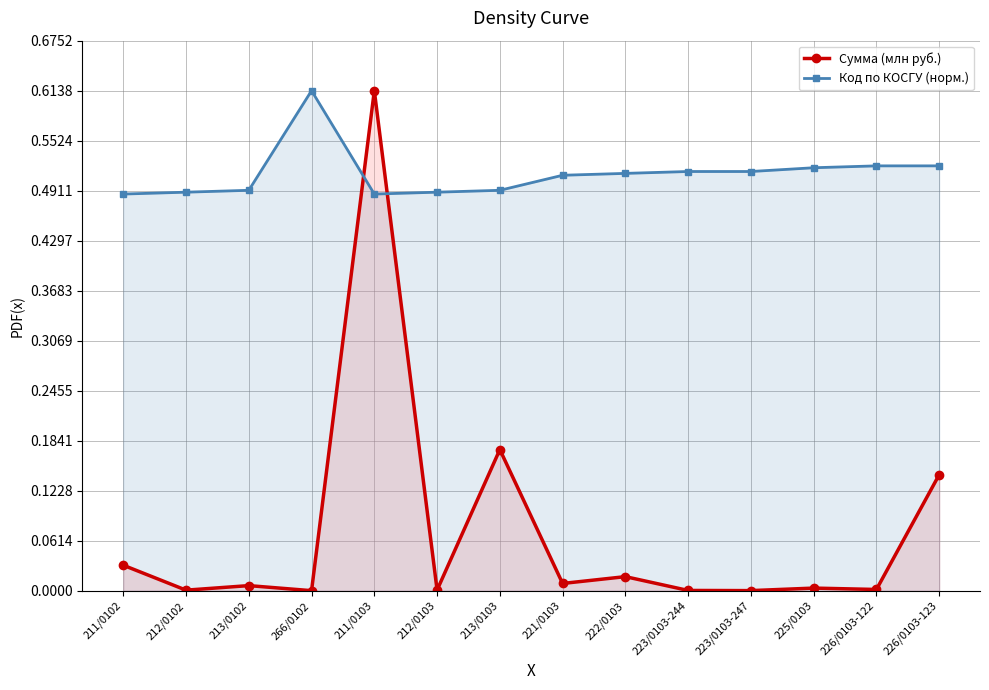

How many lines are shown in the chart?

2